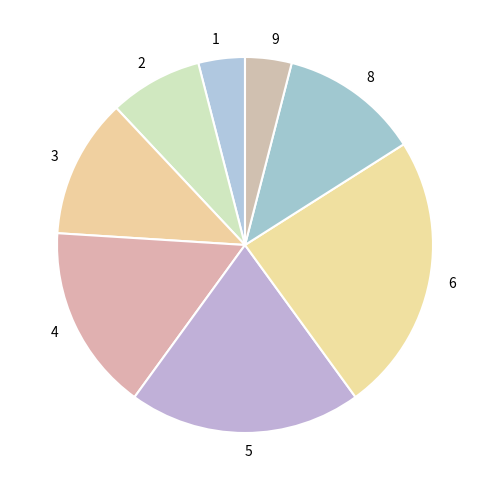

Approximately how many times larger is the value at 2 compared to 6?

0.3